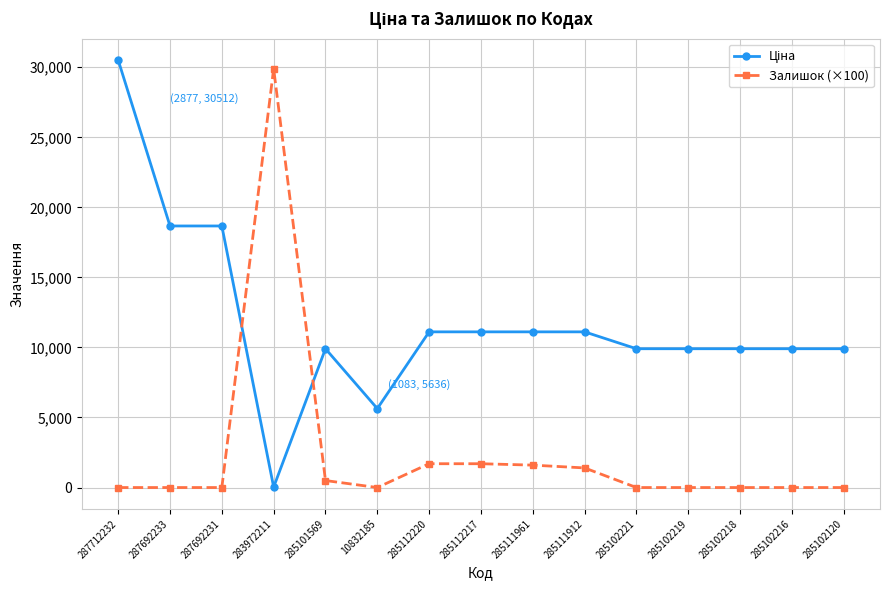

What is the difference between the highest and lowest values at 285102216?

9908.5